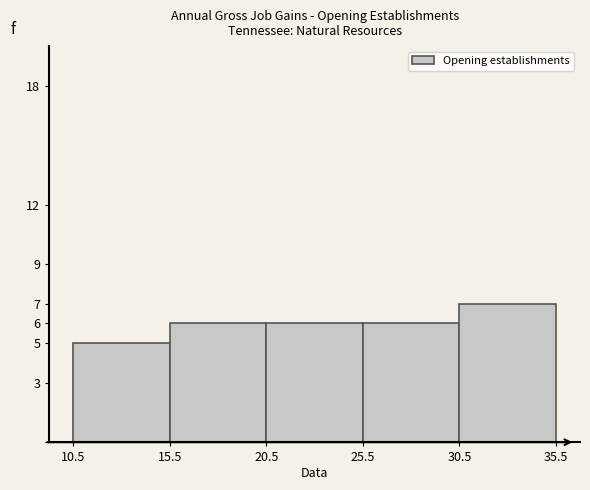

How tall is the bar that spans 20.5 to 25.5 on the x-axis? The values are not printed on the chart, so give them approximately, as read against the axis.

6